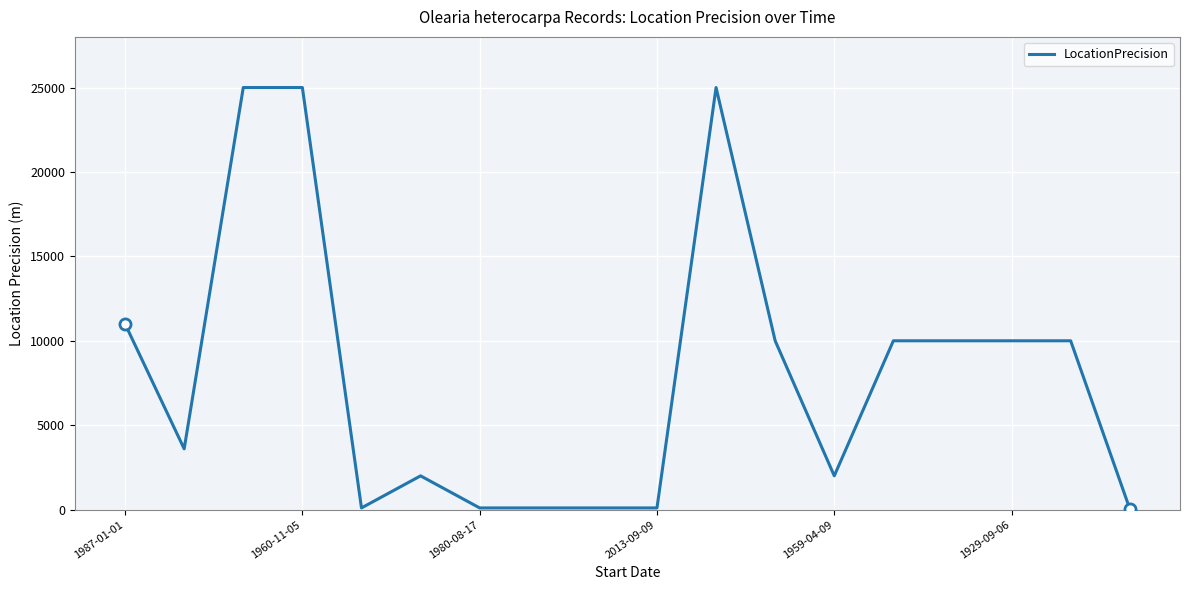

How many distinct data groups are displayed?

1